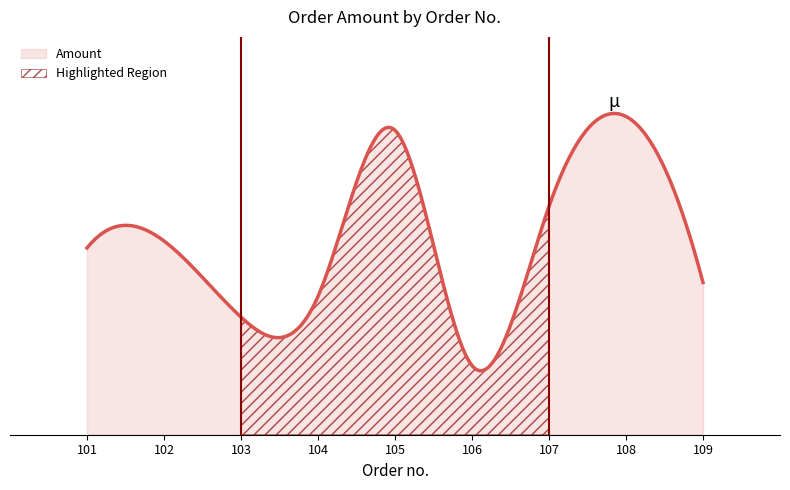

At which label does the data first exceed 135?

102